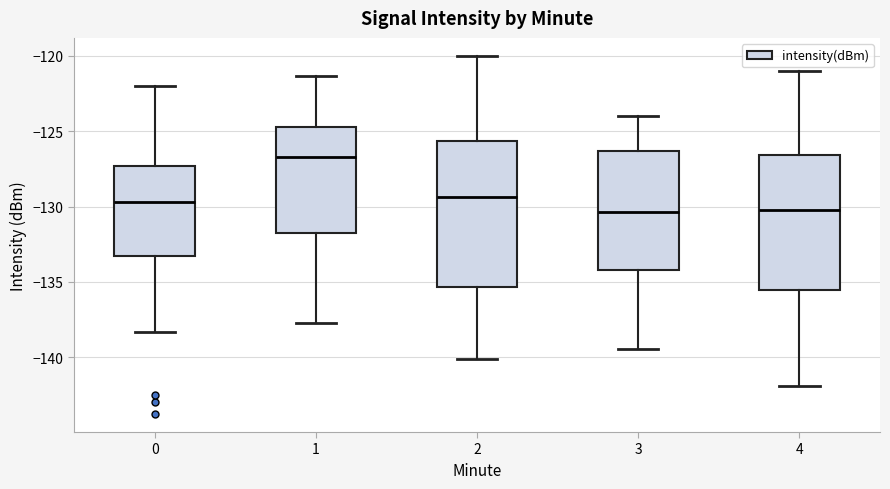

Reading left to right, read every box against the y-axis: the position of its median line, the range the box covers, and the ends of its whiskers. The values are not printed on the chart, so give them approximately, as read against the axis.

0: median -129.5, box -133.5 to -127.5, whiskers -138.5 to -122.0
1: median -126.5, box -131.5 to -124.5, whiskers -137.5 to -121.5
2: median -129.5, box -135.5 to -125.5, whiskers -140.0 to -120.0
3: median -130.5, box -134.0 to -126.5, whiskers -139.5 to -124.0
4: median -130.0, box -135.5 to -126.5, whiskers -142.0 to -121.0